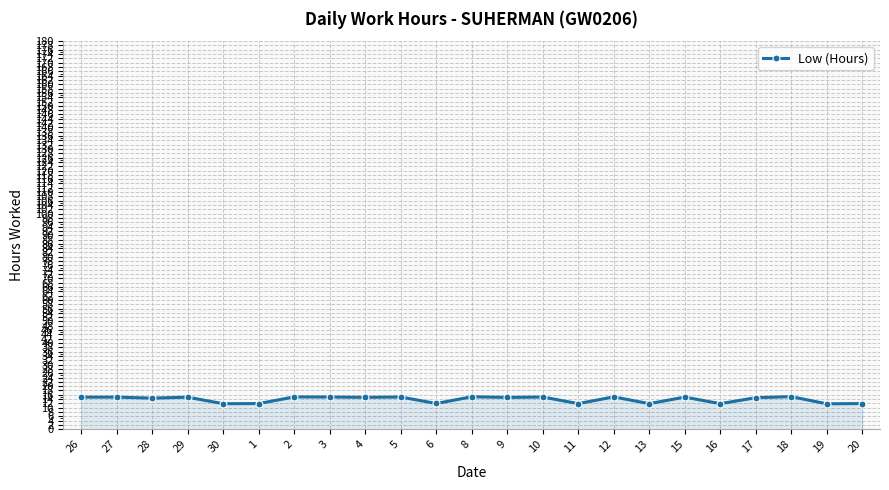

What is the minimum value shown in the chart?

11.8